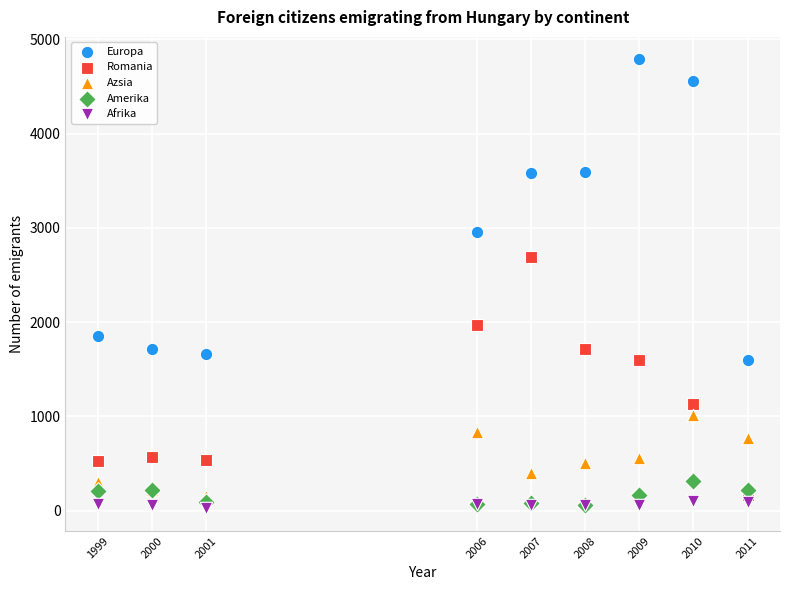

Across all series, what Y value is closest to 2406?

2693